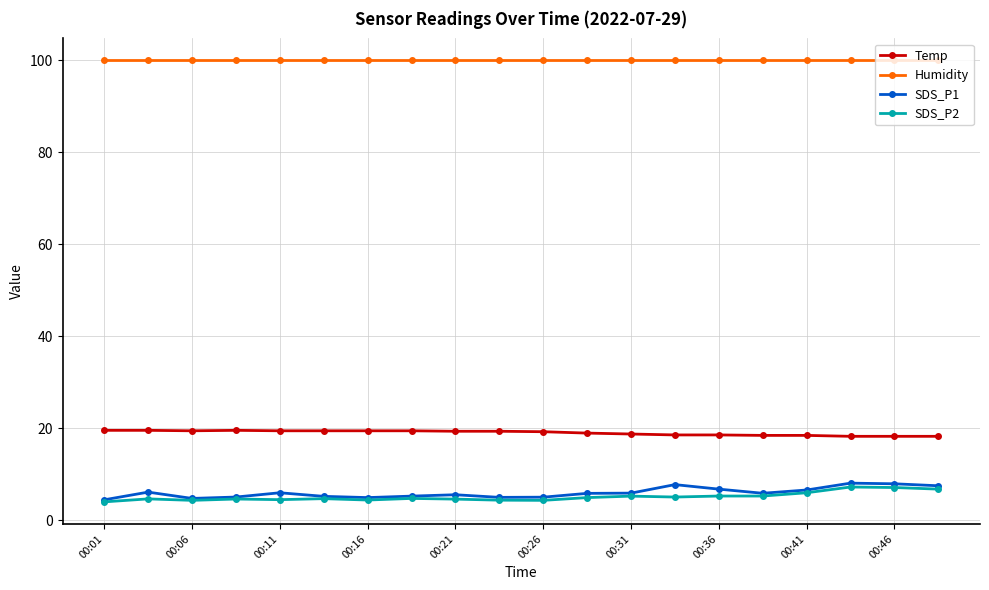

What is the value of the SDS_P1 point at the 14th from the left?

7.7